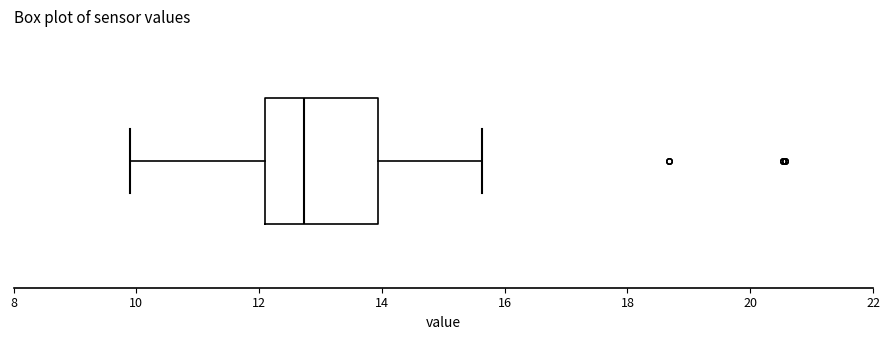

Transcribe this box plot: give where the median line is, the range the box spans, and where the two whiskers end, as read against the x-axis. The values are not printed on the chart, so give them approximately, as read against the axis.

median 12.8, box 12.2 to 14.0, whiskers 10.0 to 15.6